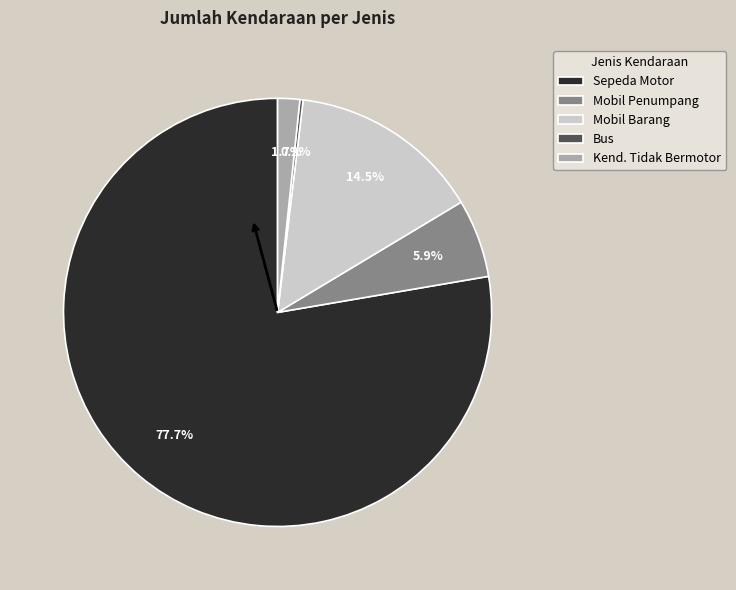

The Sepeda Motor slice represents 78% of the pie. True or false?

True